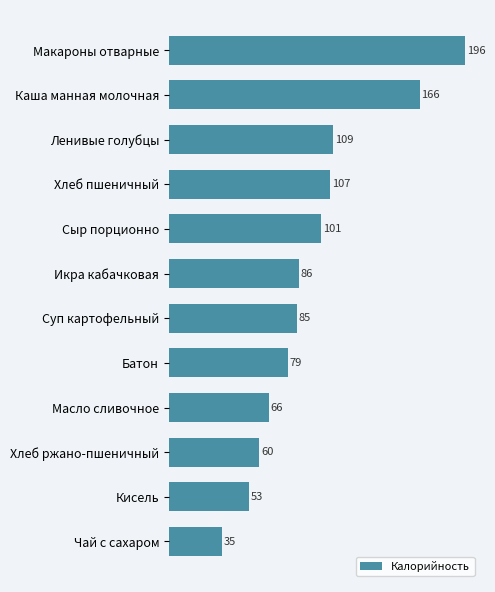

Rank the categories by value from lowest to highest.

Чай с сахаром, Кисель, Хлеб ржано-пшеничный, Масло сливочное, Батон, Суп картофельный, Икра кабачковая, Сыр порционно, Хлеб пшеничный, Ленивые голубцы, Каша манная молочная, Макароны отварные